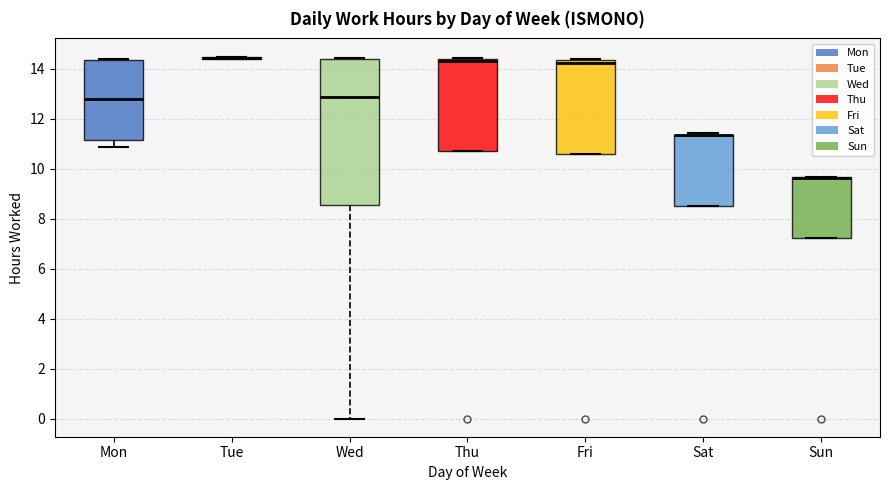

Which box is the tallest, from its lower edge to its upper edge?

Wed